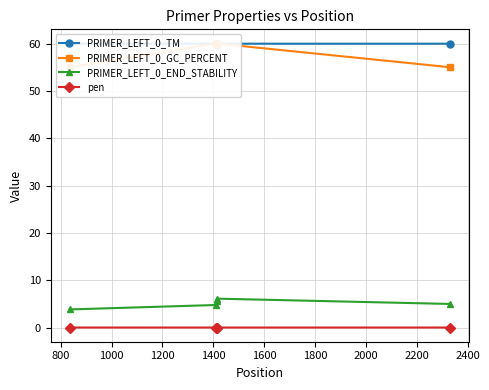

Is this an area chart (filled region under the line)?

No